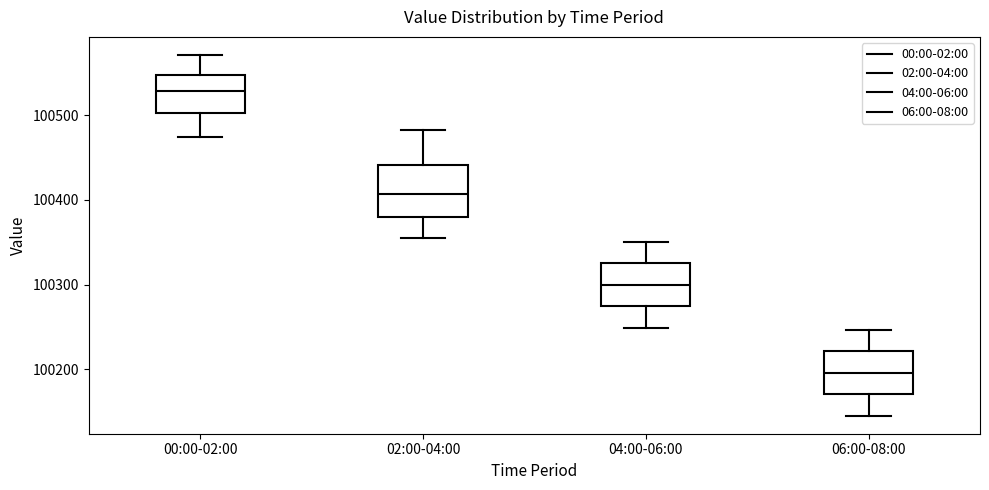

Where is the lower edge of the box for 02:00-04:00 on the y-axis? The values are not printed on the chart, so give them approximately, as read against the axis.

100380